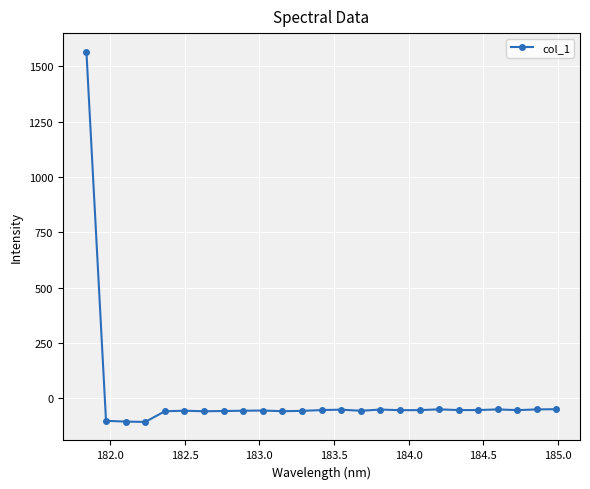

What is the sum of all values?

102.8